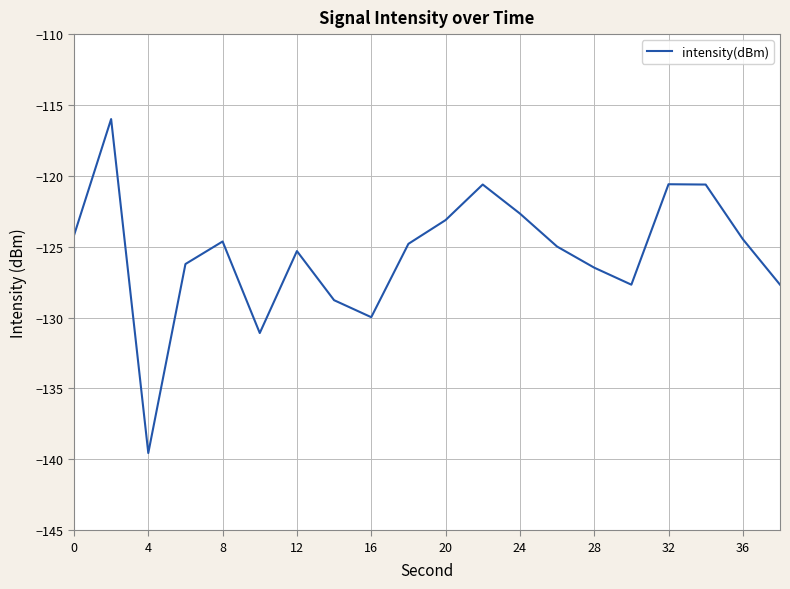

What is the greatest value displayed?

-116.0